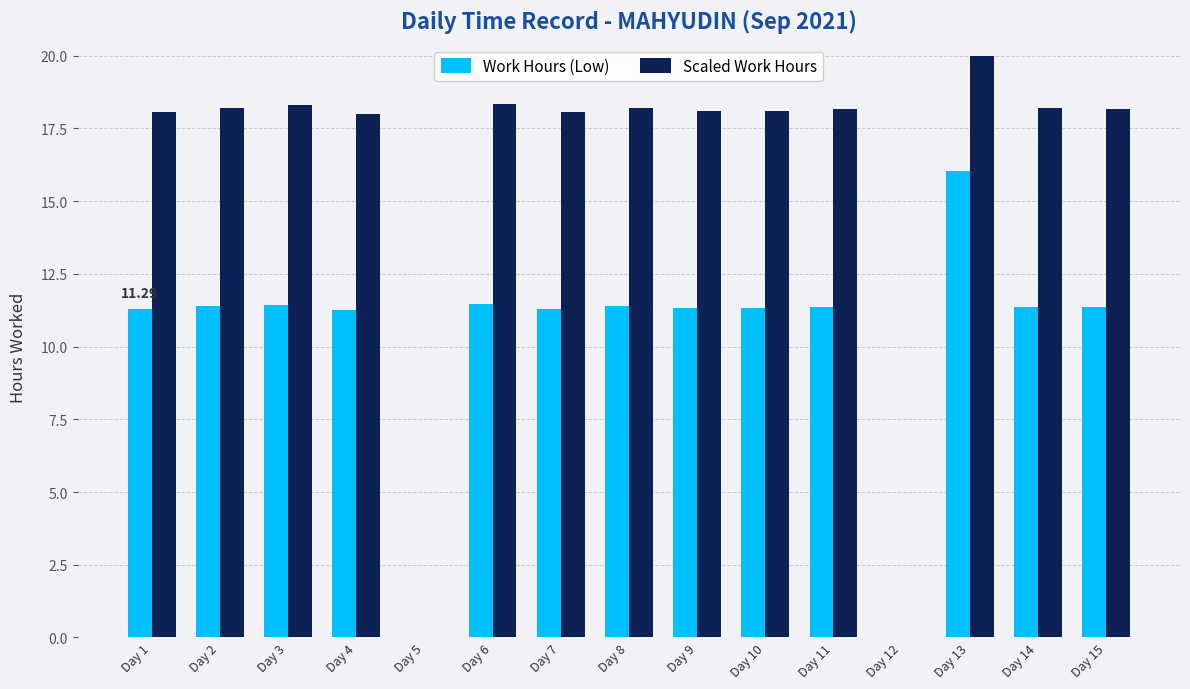

How many categories are shown in the chart?

15